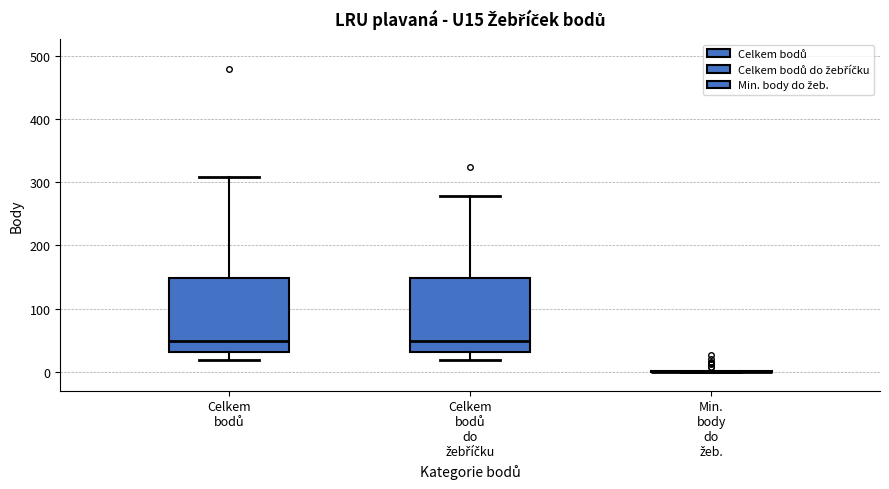

Reading left to right, transcribe this box plot: for each box, give where its median line is, the range the box spans, and where its two whiskers end, as read against the y-axis. The values are not printed on the chart, so give them approximately, as read against the axis.

Celkem bodů: median 50, box 30 to 150, whiskers 20 to 310
Celkem bodů do žebříčku: median 50, box 30 to 150, whiskers 20 to 280
Min. body do žeb.: box collapsed to a line at 0, whiskers 0 to 0